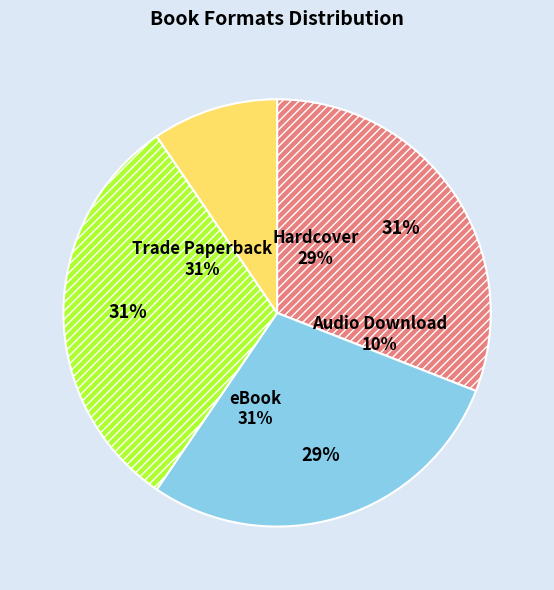

Rank the categories by value from lowest to highest.

Audio Download, Hardcover, Trade Paperback, eBook